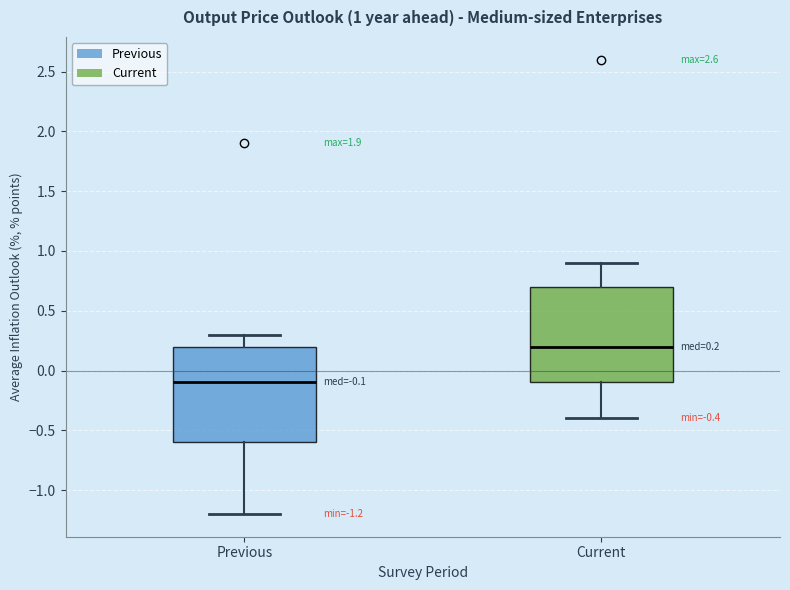

Which box has the lowest median line?

Previous